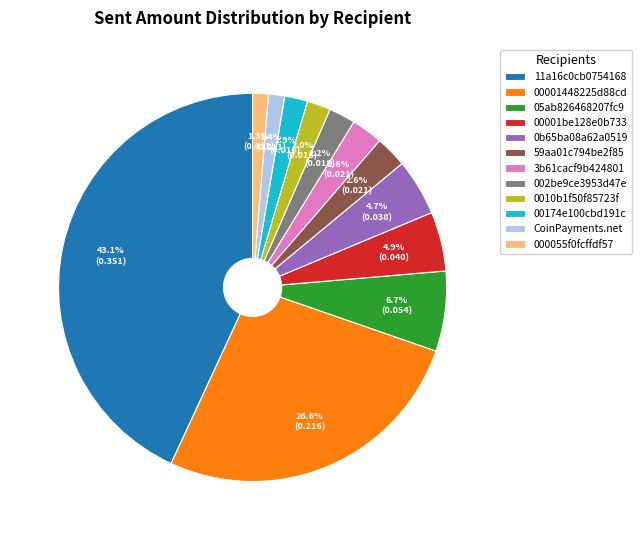

Which has a higher value, 05ab826468207fc9 or 0b65ba08a62a0519?

05ab826468207fc9